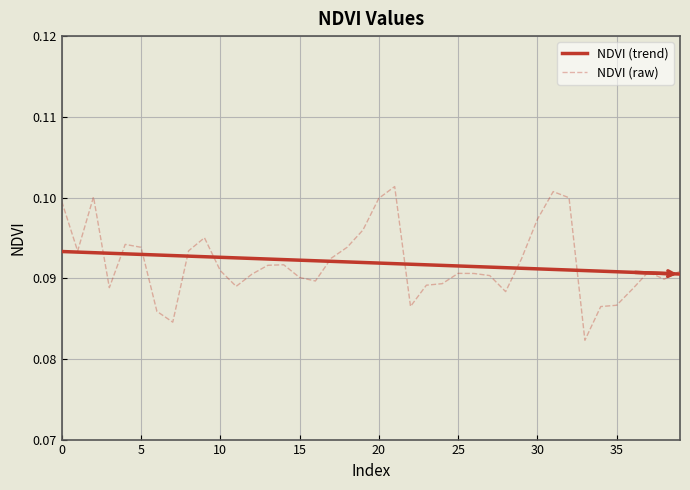

Rank the series by their maximum value, from lowest to highest.

NDVI (trend), NDVI (raw)